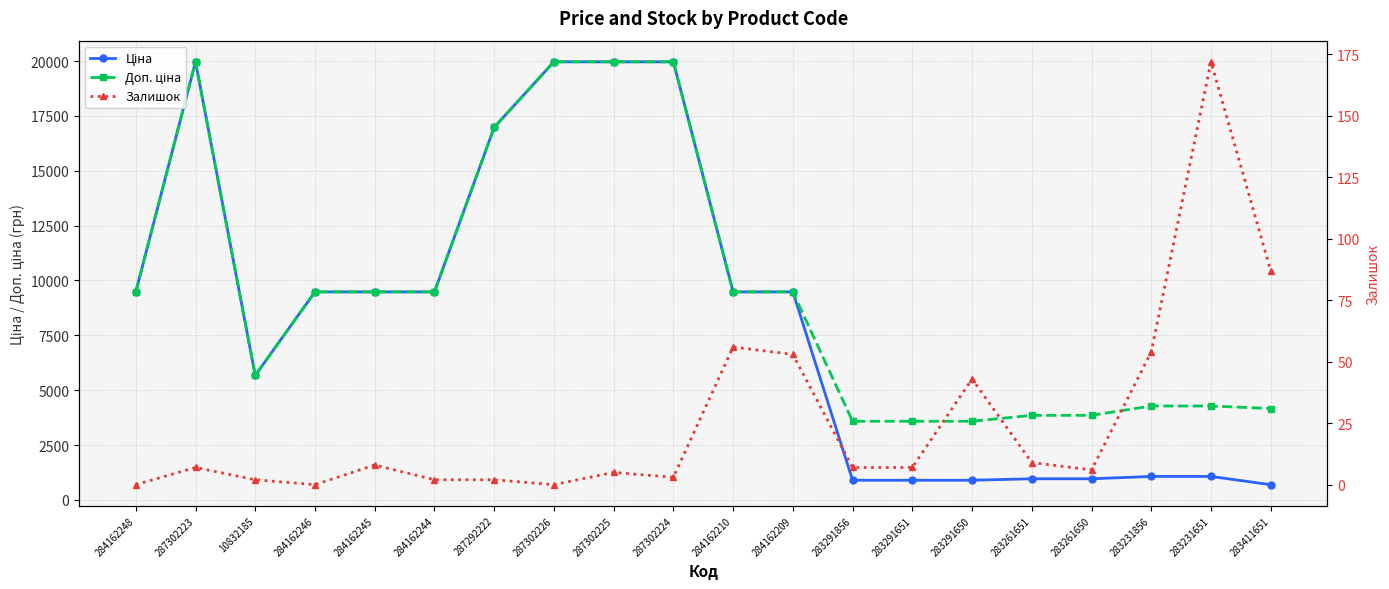

True or false: Залишок and Ціна cross at least once.

False